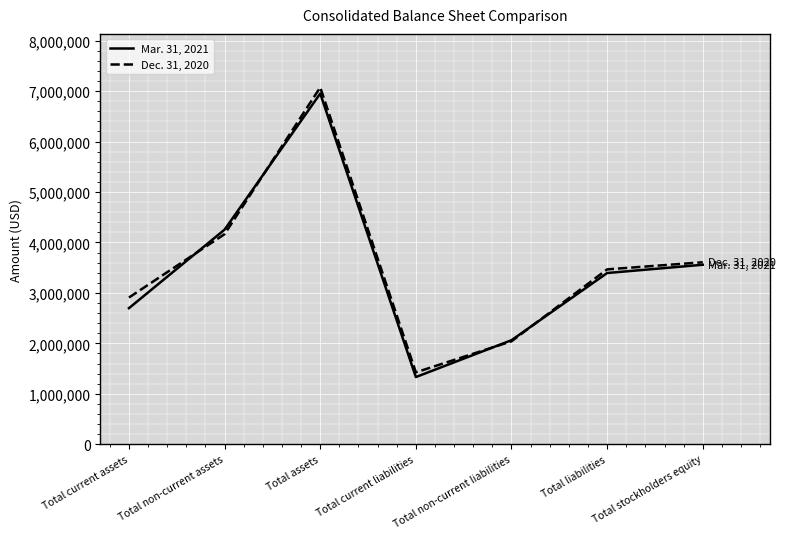

What is the difference between the maximum and minimum values in the Mar. 31, 2021 series?

5620026